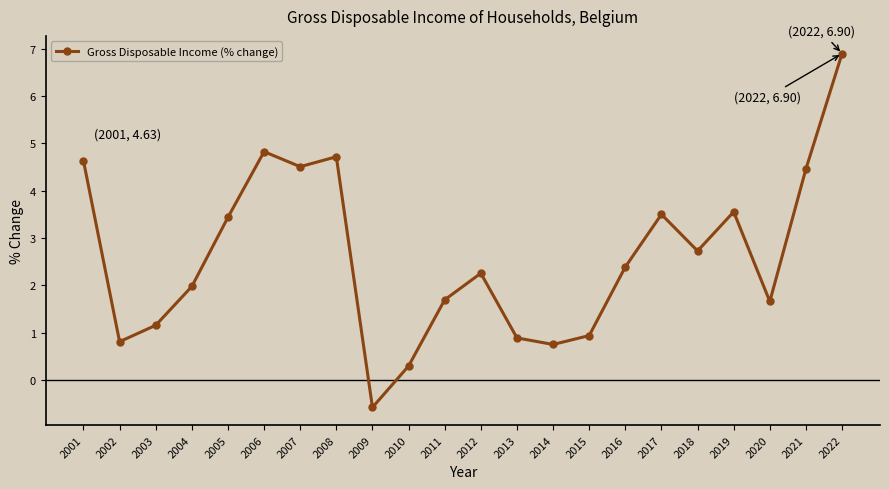

What is the difference between the second highest and minimum values?

5.4